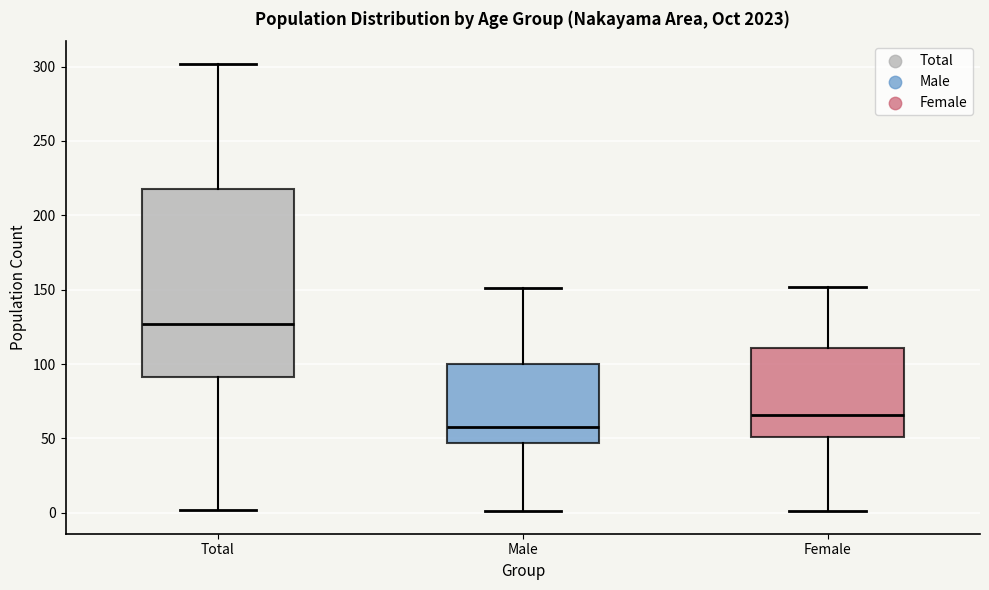

Comparing the boxes themselves (not the whiskers), which one is the tallest?

Total